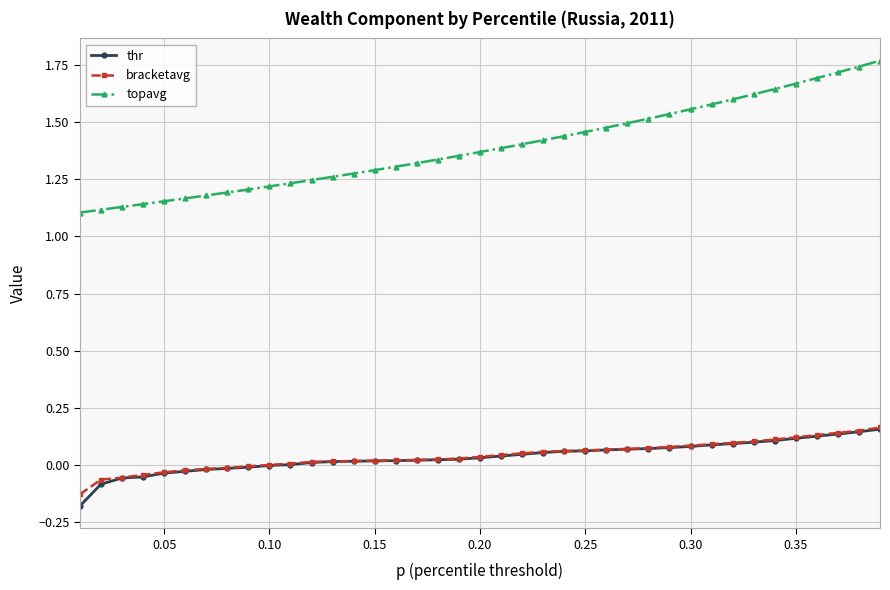

Which series has the largest range (max minus min)?

topavg